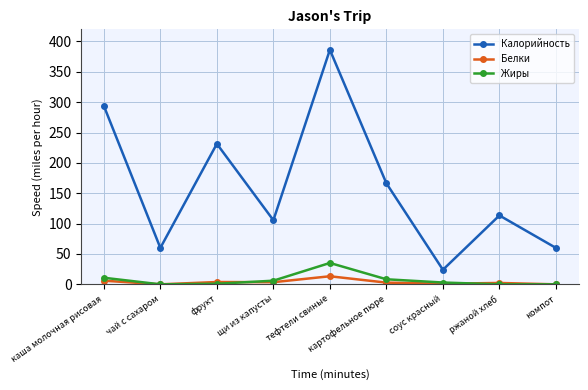

At how many categories does at least one series exceed 318?

1